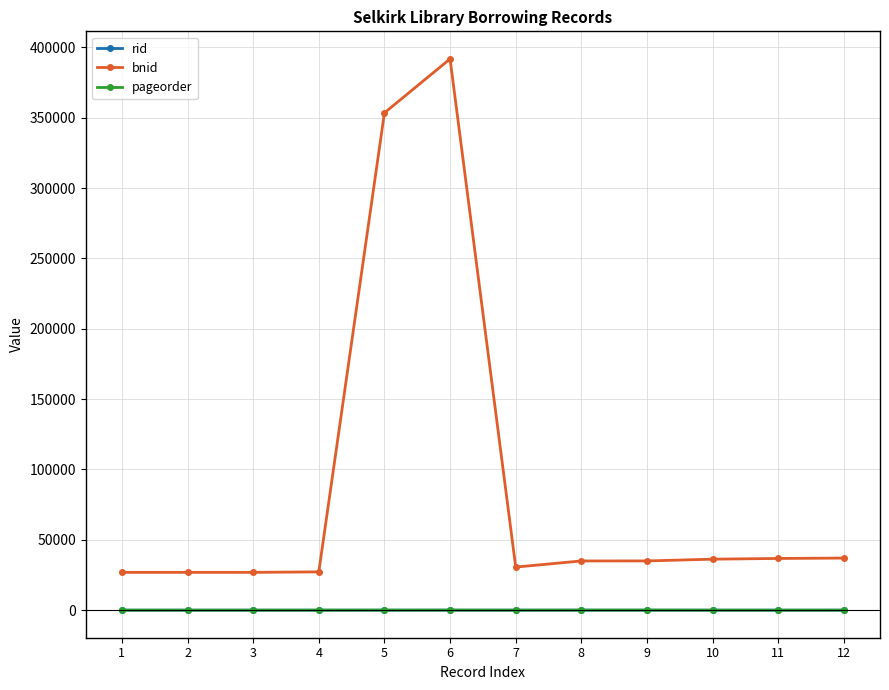

True or false: rid and bnid cross at least once.

False